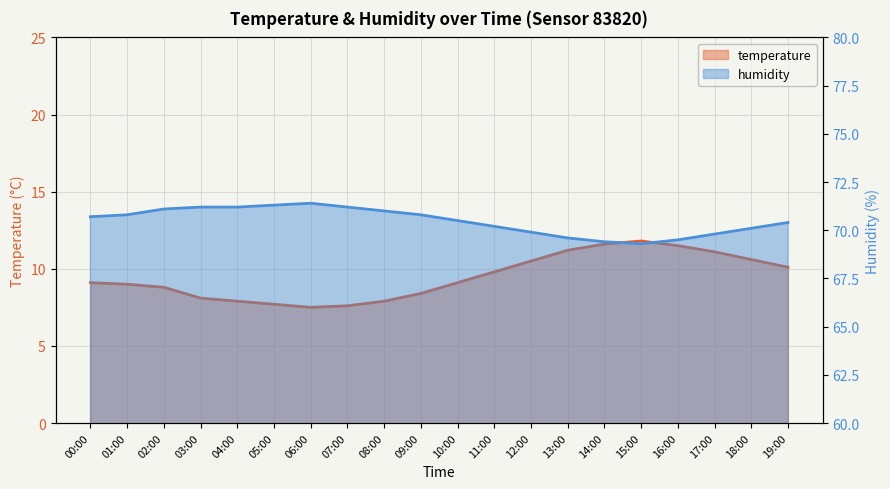

List the series in order of their overall mean, highest first.

humidity, temperature